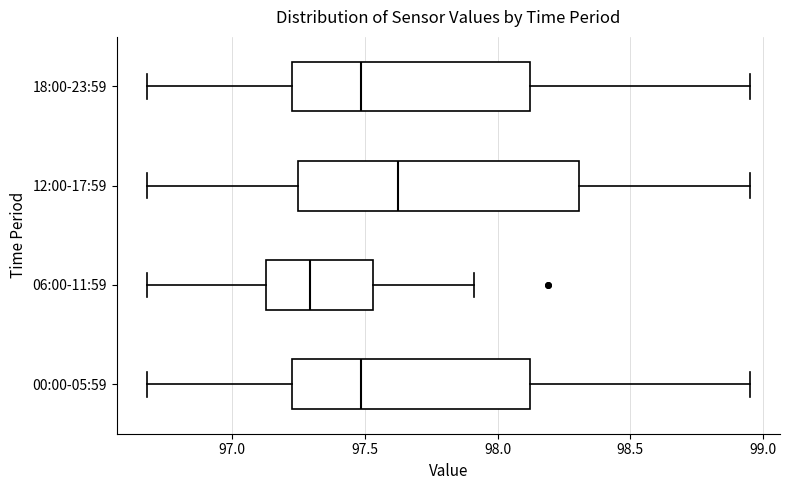

Where does the median line of the box for 00:00-05:59 sit on the x-axis? The values are not printed on the chart, so give them approximately, as read against the axis.

97.50